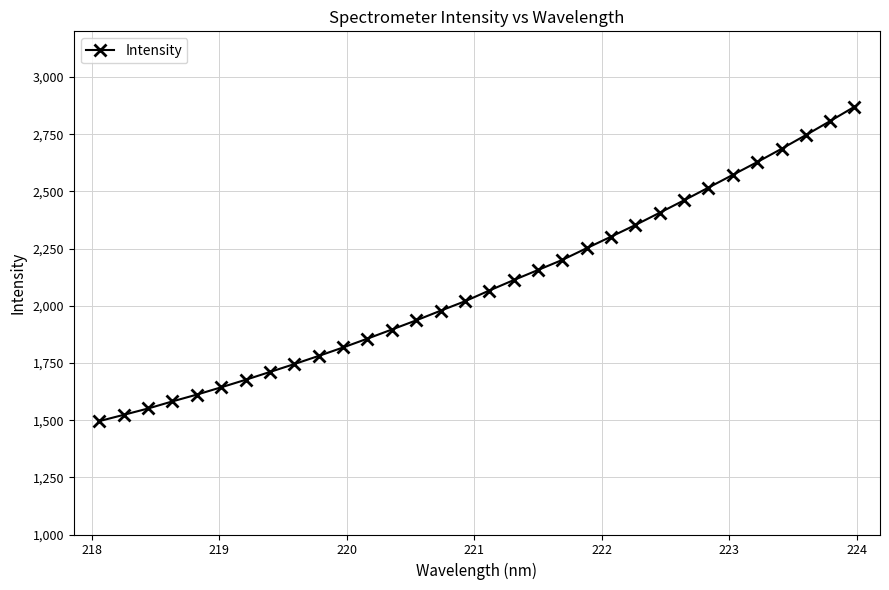

What is the sum of all values?

66966.4